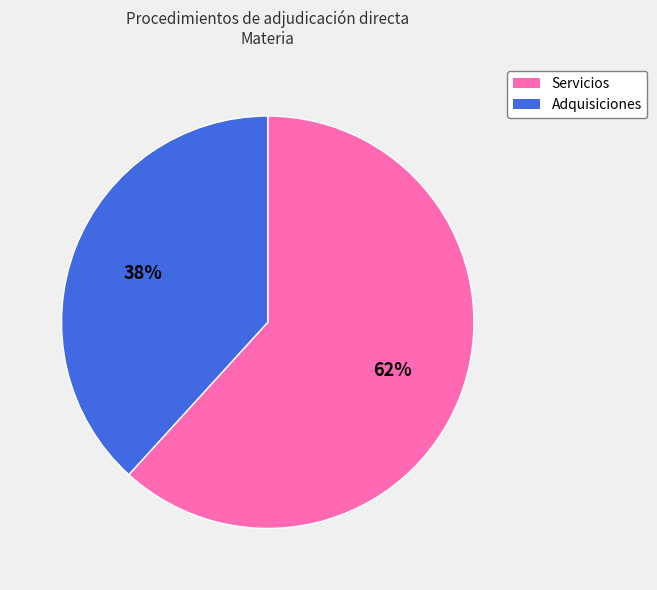

How many slices are in this pie chart?

2